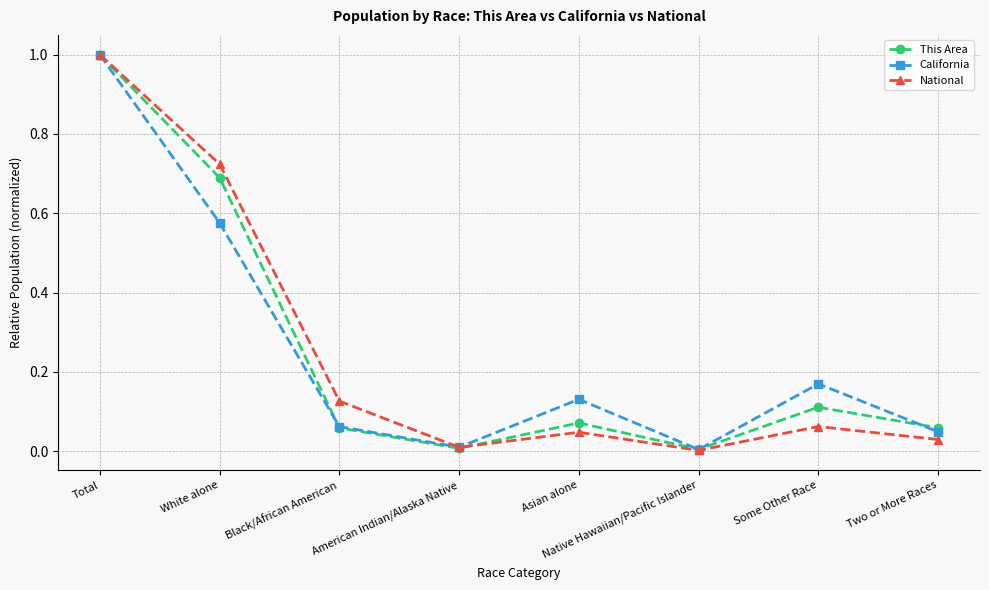

Rank the series at Some Other Race from highest to lowest value.

California, This Area, National